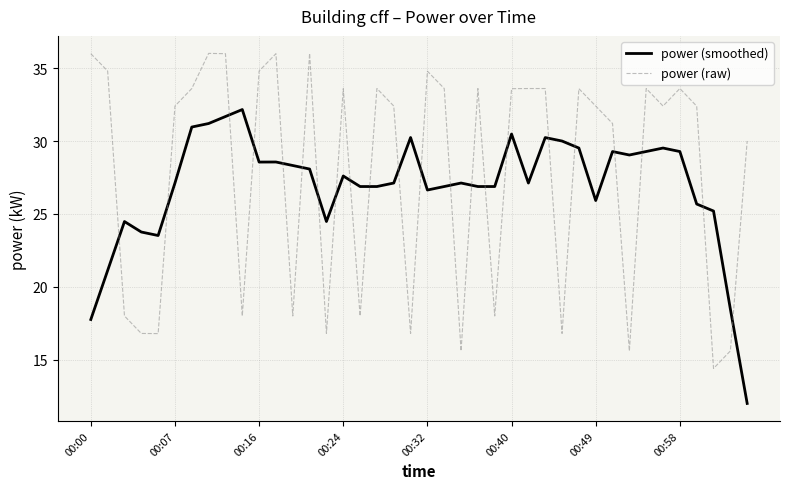

How many times do power (smoothed) and power (raw) cross each other?

22